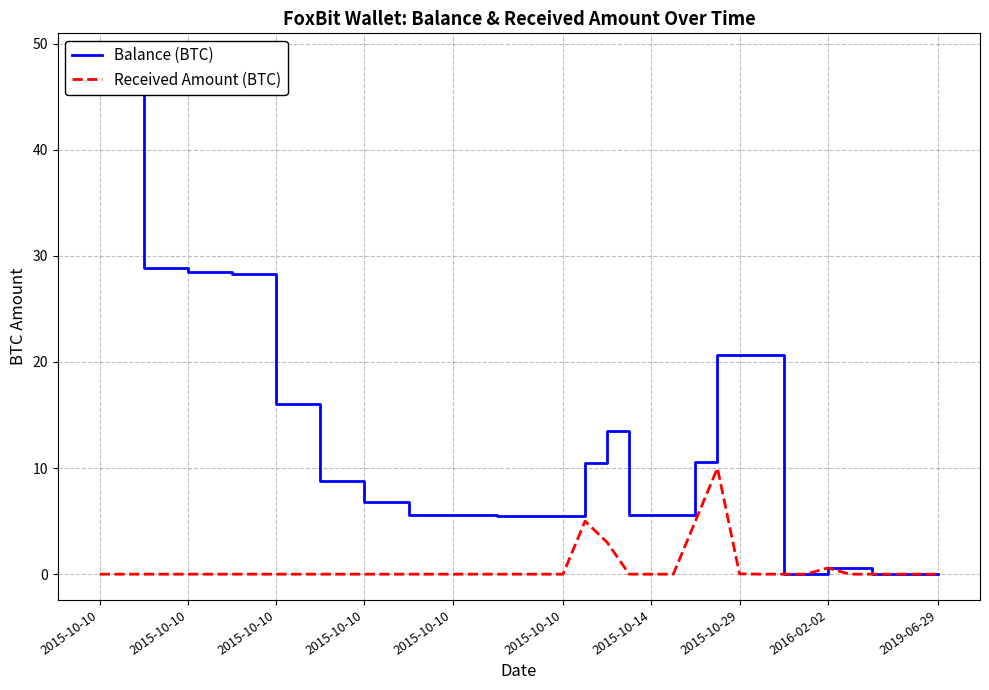

What is the sum of the Balance (BTC) values at 20 and 31?

5.5